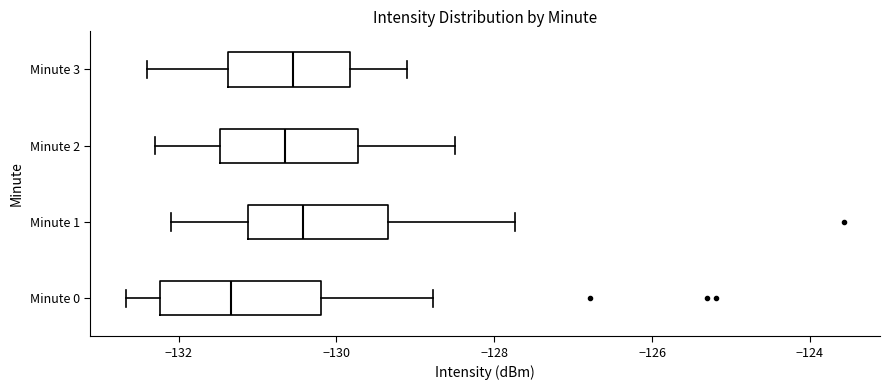

Reading bottom to top, read every box against the x-axis: the position of its median line, the range the box covers, and the ends of its whiskers. The values are not printed on the chart, so give them approximately, as read against the axis.

Minute 0: median -131.4, box -132.2 to -130.2, whiskers -132.6 to -128.8
Minute 1: median -130.4, box -131.2 to -129.4, whiskers -132.0 to -127.8
Minute 2: median -130.6, box -131.4 to -129.8, whiskers -132.2 to -128.4
Minute 3: median -130.6, box -131.4 to -129.8, whiskers -132.4 to -129.0